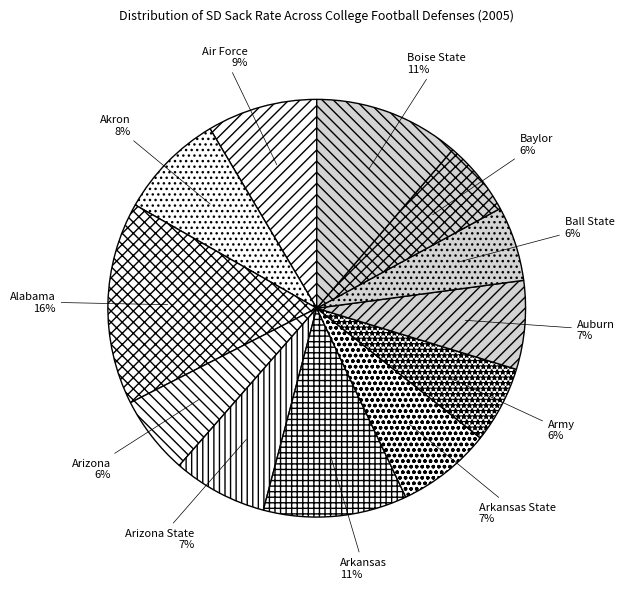

Is Akron the majority of the pie?

No